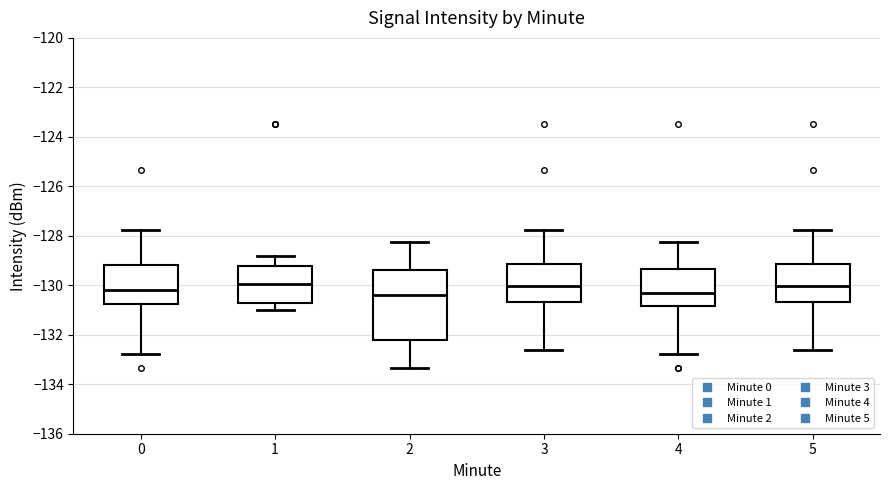

Where is the upper edge of the box at x = 1 on the y-axis? The values are not printed on the chart, so give them approximately, as read against the axis.

-129.2